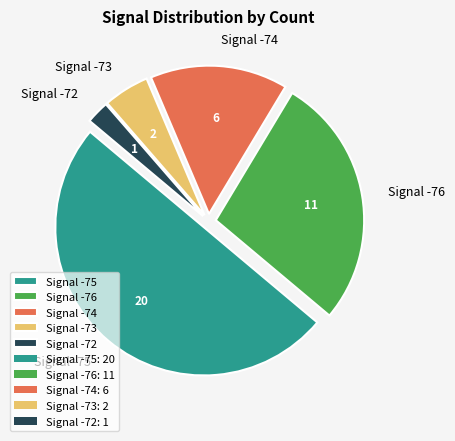

What is the largest slice in the pie chart?

Signal -75